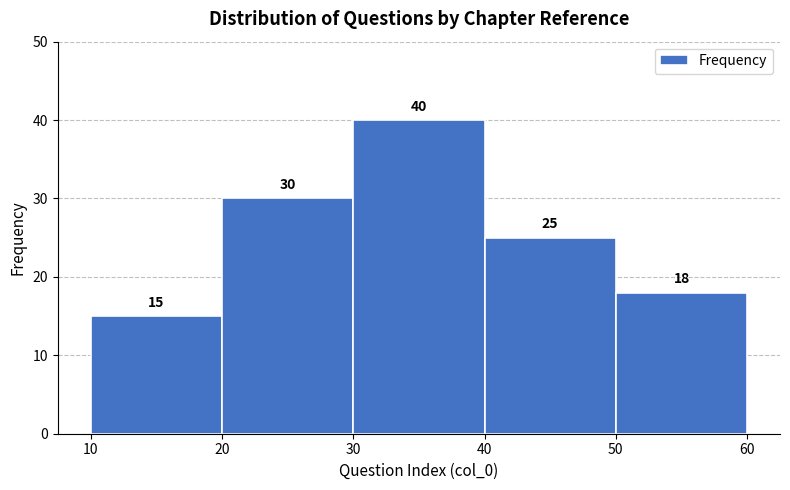

Reading left to right, transcribe this chart: for each bar, give the range it covers on the x-axis and its height.

10 to 20: 15
20 to 30: 30
30 to 40: 40
40 to 50: 25
50 to 60: 18